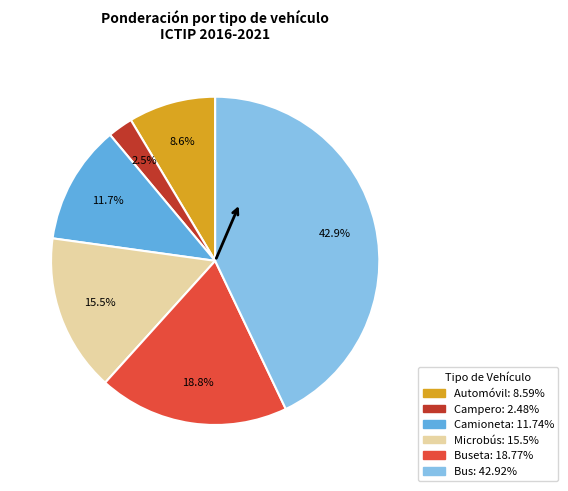

Is there any slice that represents more than half of the pie?

No